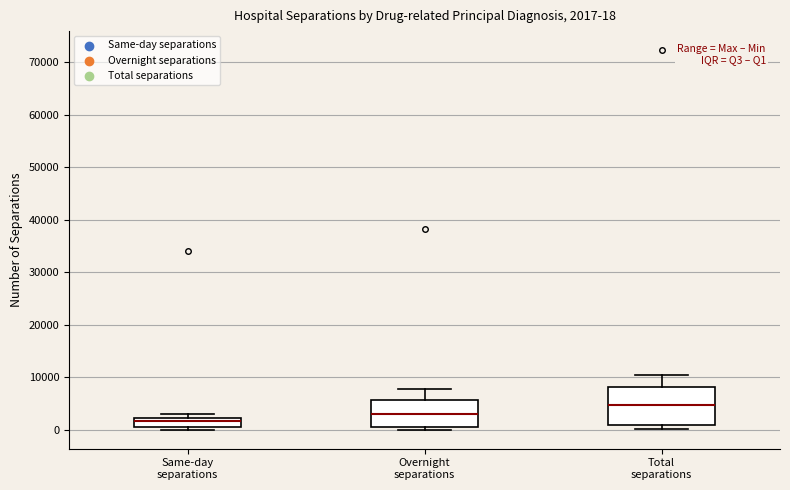

Which box is the tallest, from its lower edge to its upper edge?

Total separations